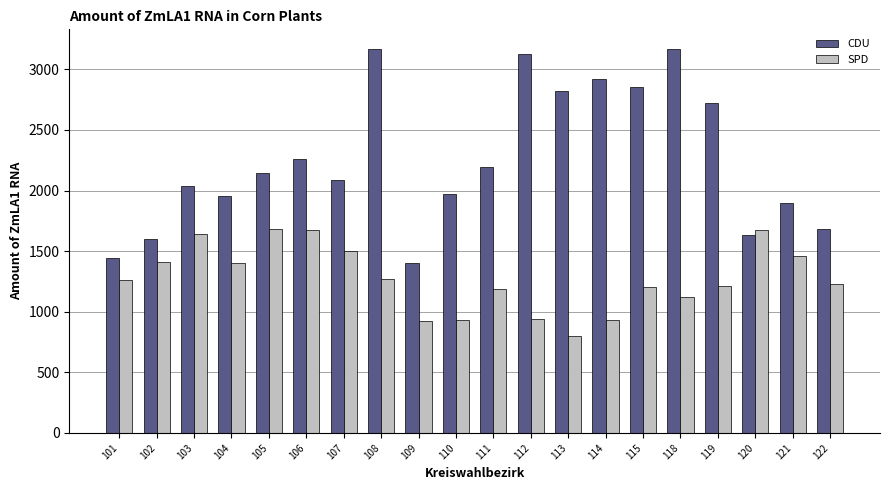

Is it true that SPD equals 1191 at 111?

True